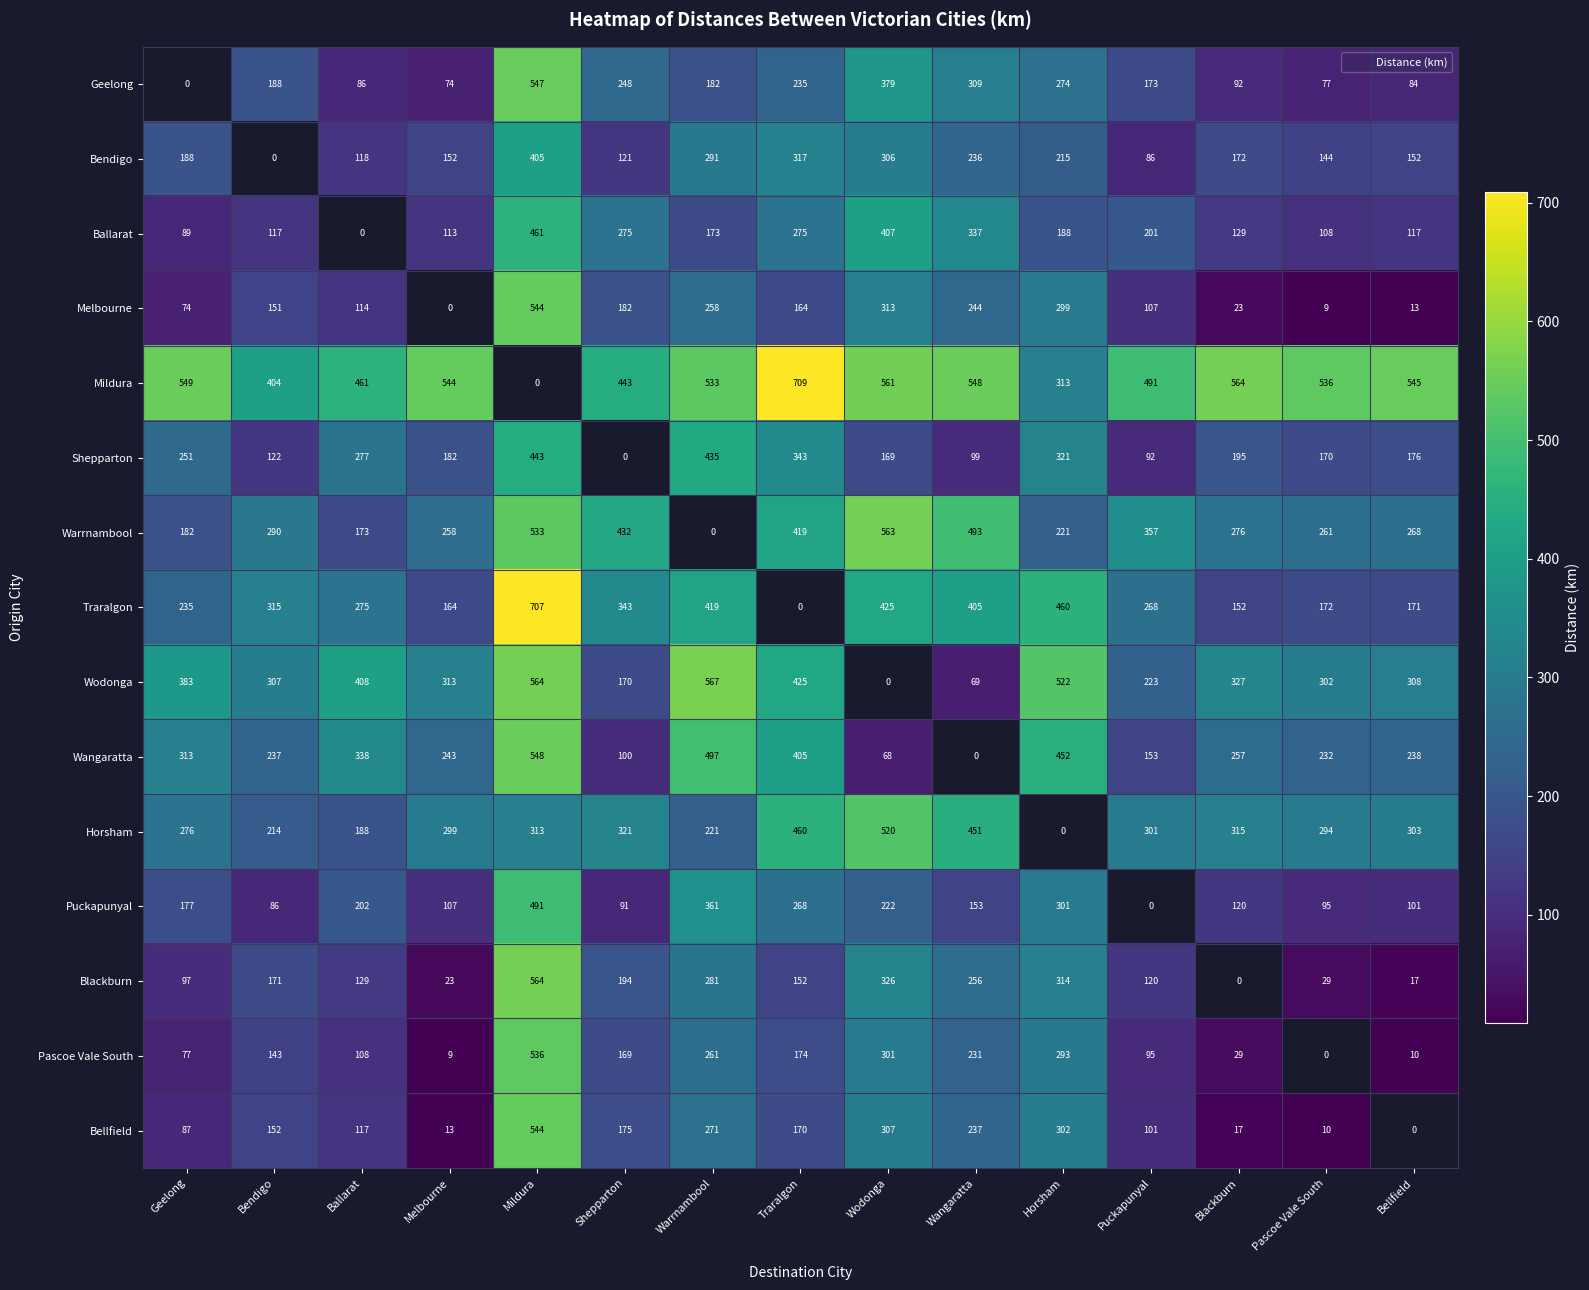

The value of Shepparton at Mildura is 443.0. True or false?

True